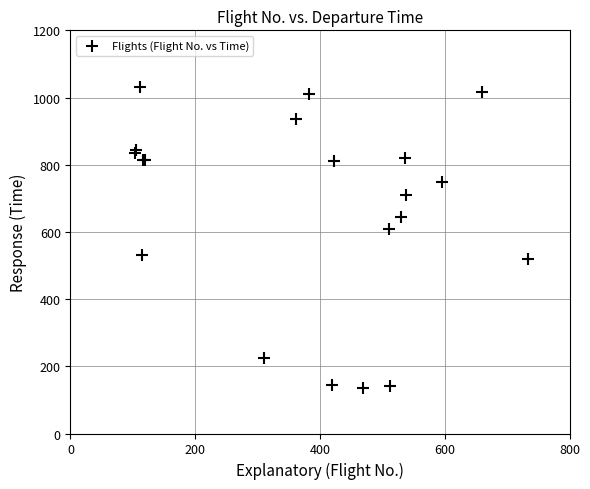

What Y value in the scatter plot is closest to 582?

610